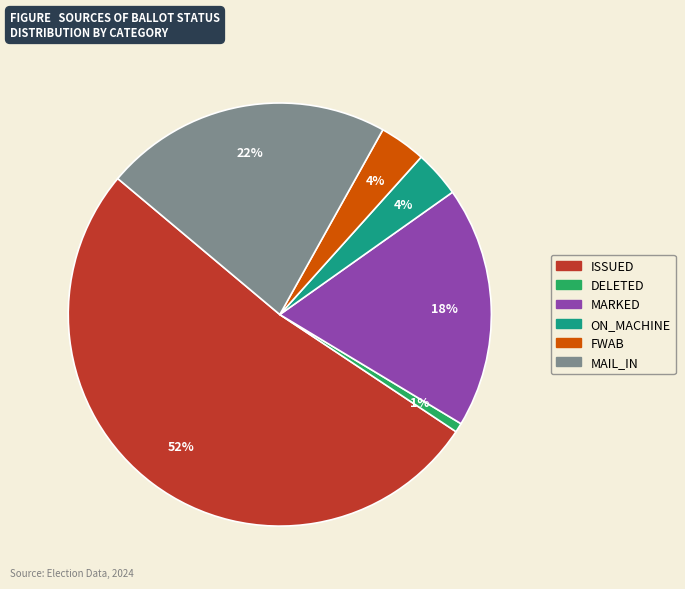

Is there a majority slice in this chart?

Yes